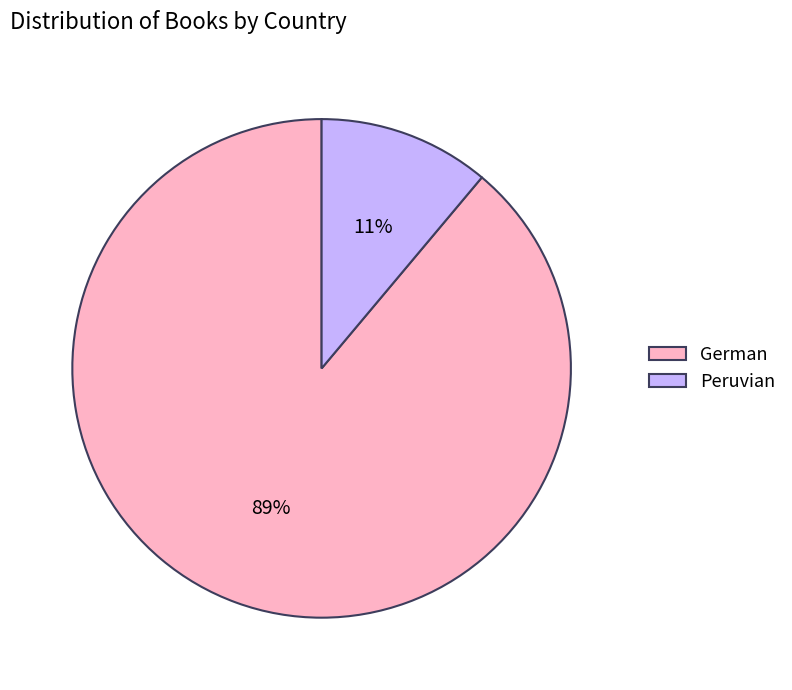

To the nearest percent, what is the average slice percentage?

50%